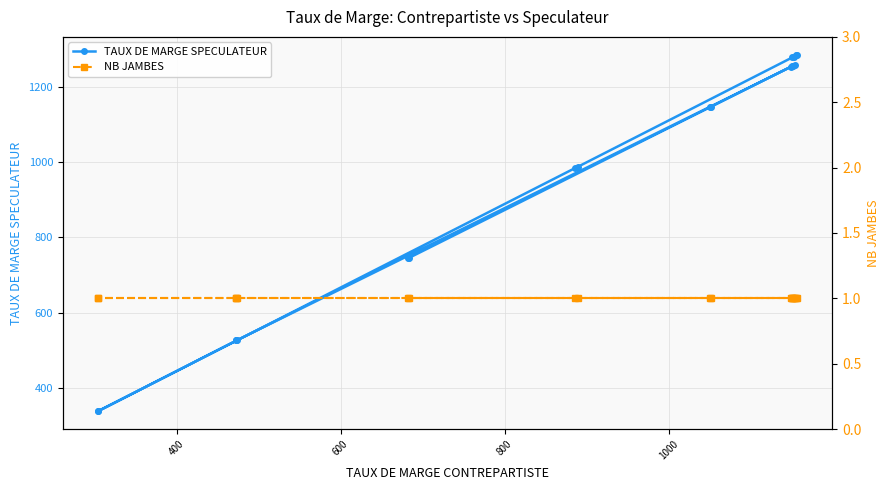

At 600, list the series in order from smallest to largest.

NB JAMBES, TAUX DE MARGE SPECULATEUR